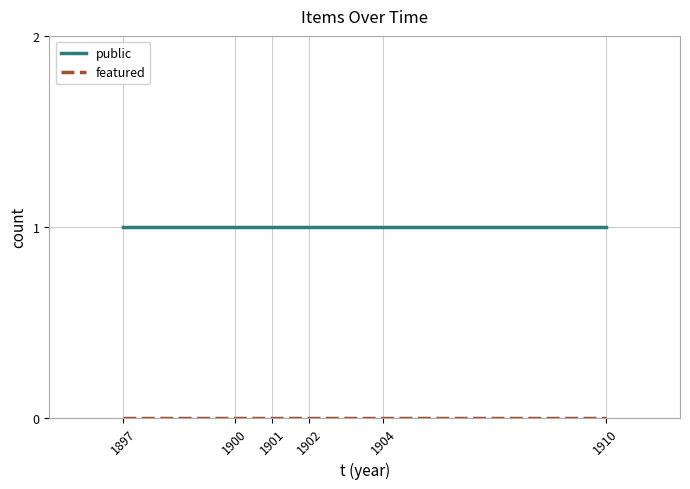

Which series has the largest total across all categories?

public